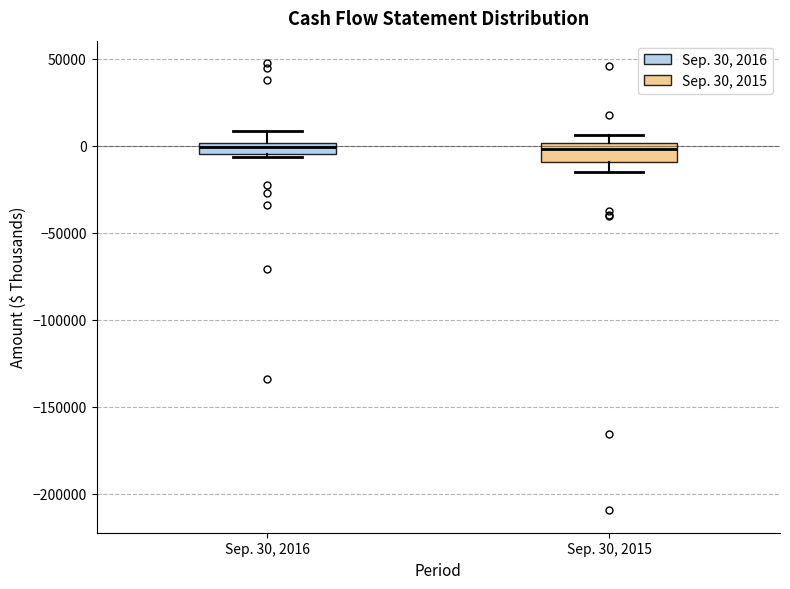

Where is the lower edge of the box for Sep. 30, 2016 on the y-axis? The values are not printed on the chart, so give them approximately, as read against the axis.

-5000